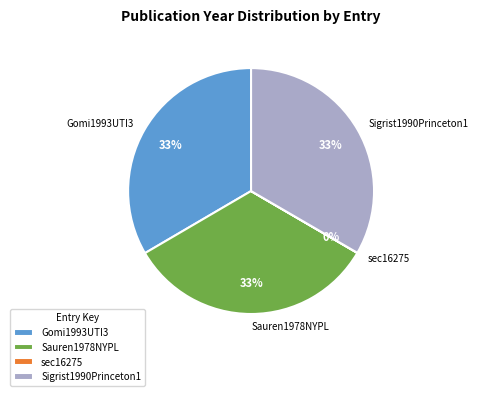

What percentage is the Sauren1978NYPL slice, to the nearest percent?

33%